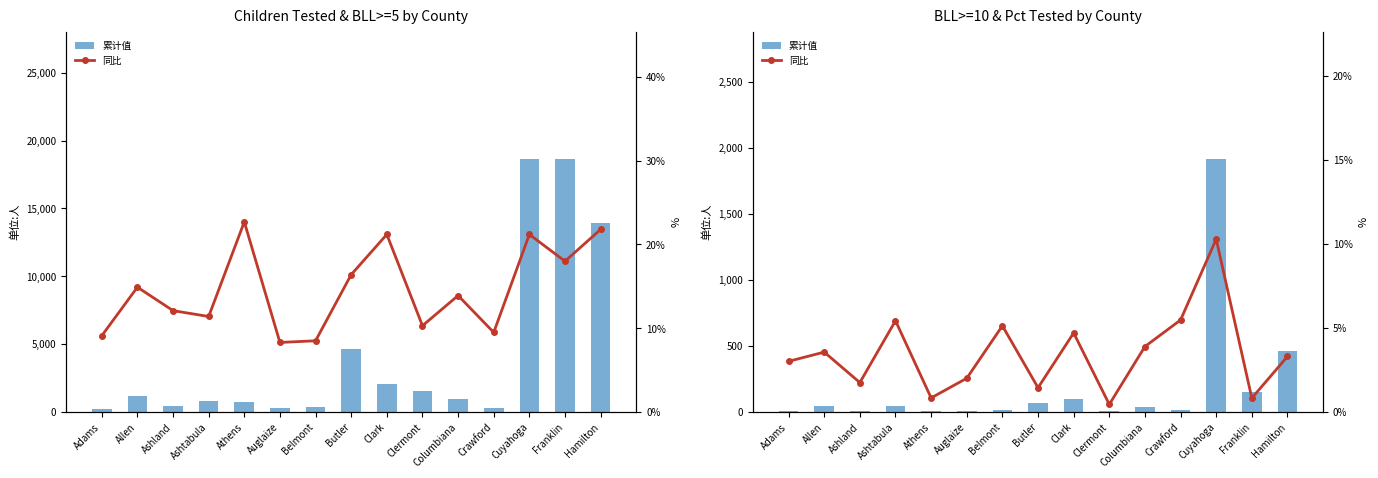

List the labels in order of 同比(Pct Tested) value, largest first.

Athens, Hamilton, Clark, Cuyahoga, Franklin, Butler, Allen, Columbiana, Ashland, Ashtabula, Clermont, Crawford, Adams, Belmont, Auglaize